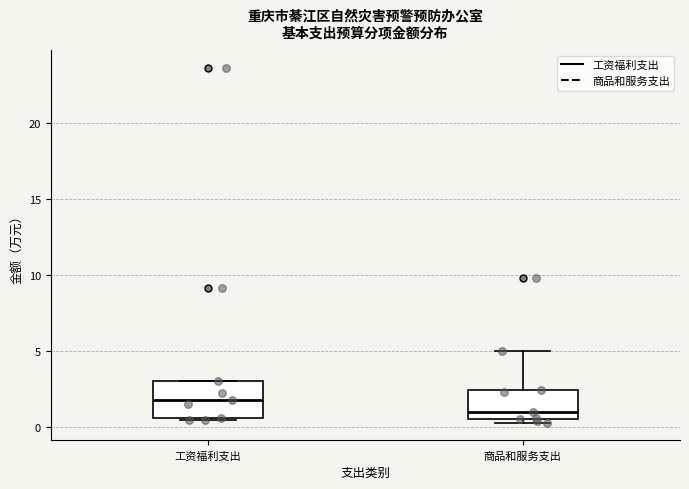

Which box's median line is the lowest?

商品和服务支出